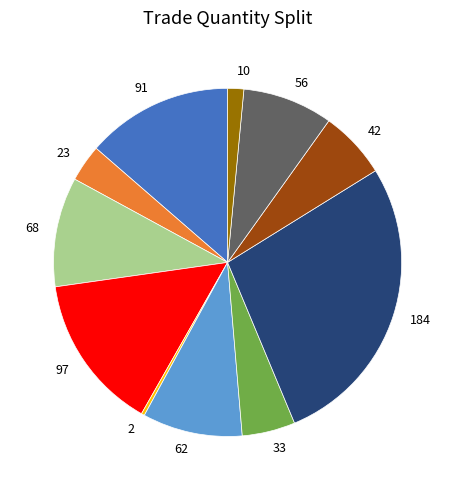

Is there any slice that represents more than half of the pie?

No